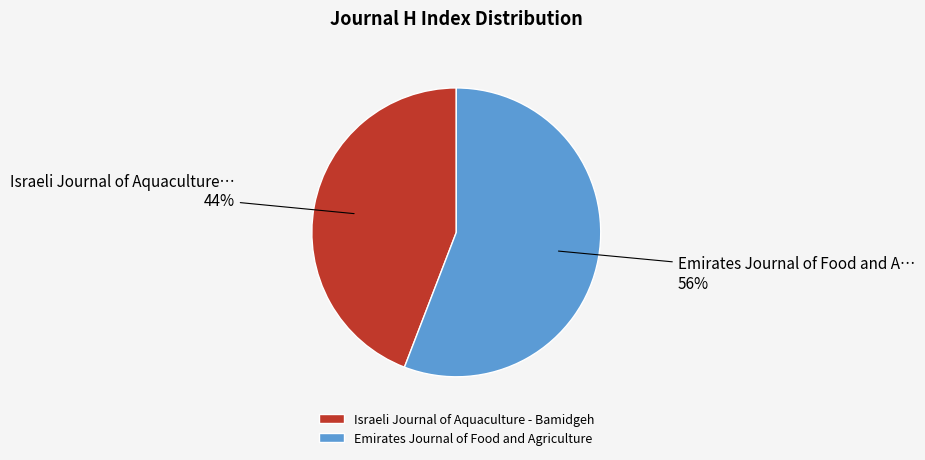

Between Israeli Journal of Aquaculture - Bamidgeh and Emirates Journal of Food and Agriculture, which is larger?

Emirates Journal of Food and Agriculture